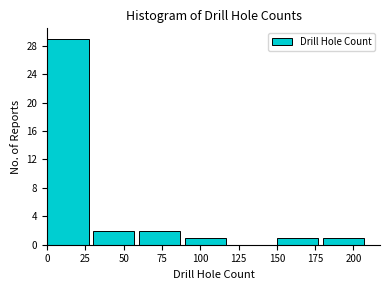

Reading left to right, list every bar in this chart as the range it spans on the x-axis followed by its height. The values are not printed on the chart, so give them approximately, as read against the axis.

0 to 30: 29
30 to 60: 2
60 to 90: 2
90 to 120: 1
120 to 150: 0
150 to 180: 1
180 to 210: 1